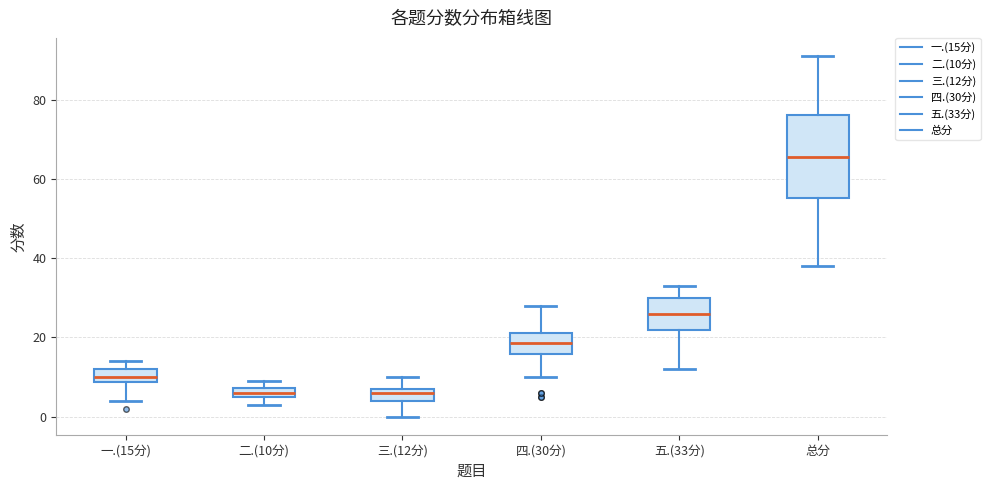

Where is the lower edge of the box for 一.(15分) on the y-axis? The values are not printed on the chart, so give them approximately, as read against the axis.

8